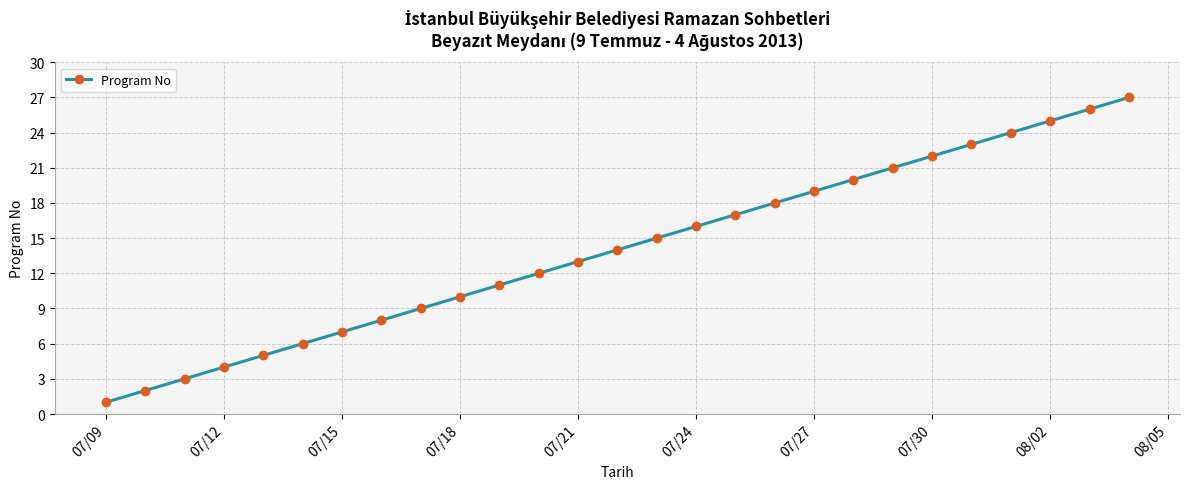

How many data points does each series have?

27